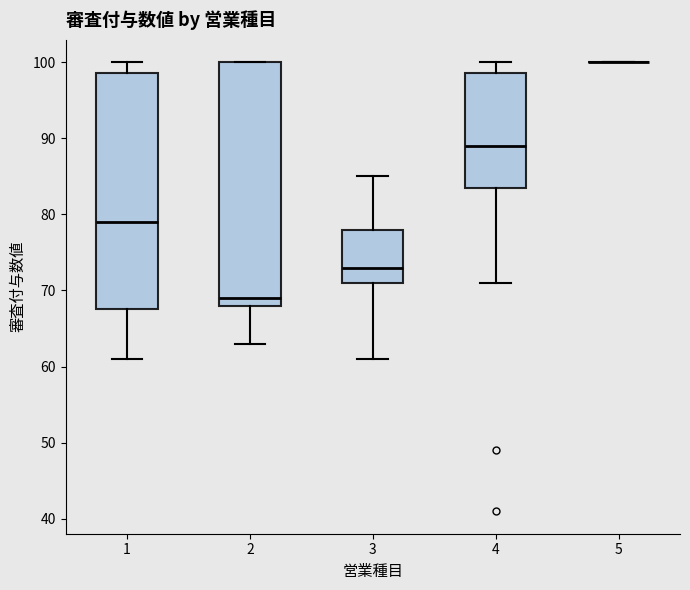

Comparing the boxes themselves (not the whiskers), which one is the tallest?

2